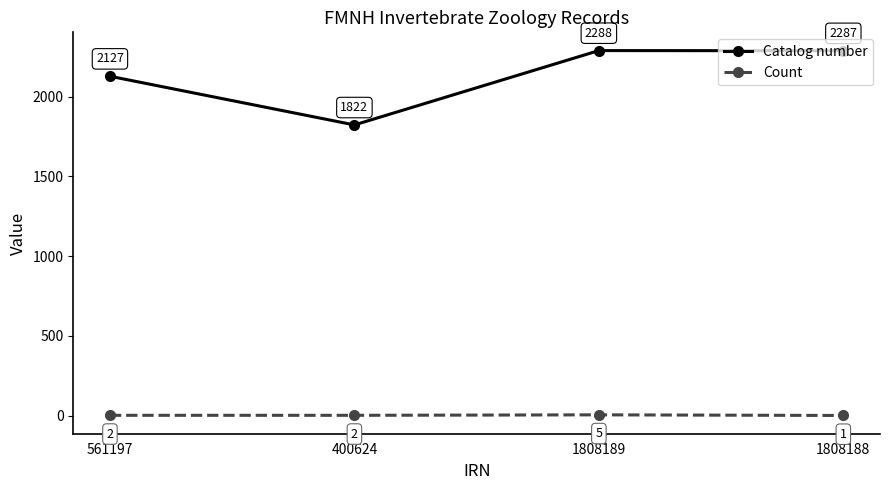

Rank the series by their maximum value, from highest to lowest.

Catalog number, Count